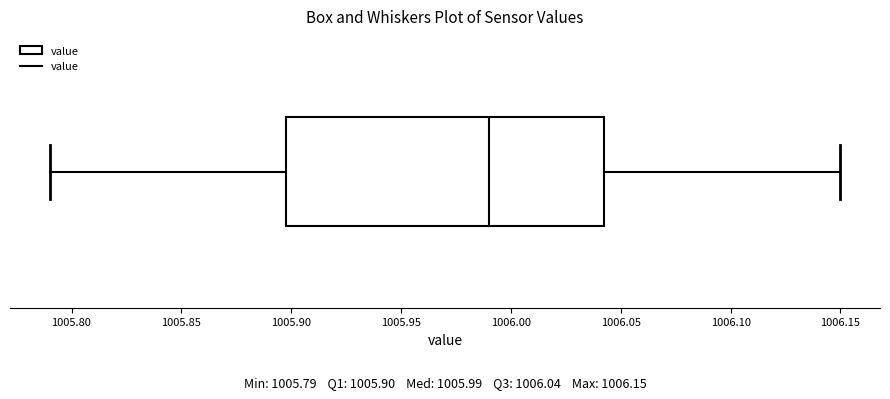

Read this box plot against the x-axis: the position of the median line, the range covered by the box, and the ends of both whiskers. The values are not printed on the chart, so give them approximately, as read against the axis.

median 1005.990, box 1005.900 to 1006.045, whiskers 1005.790 to 1006.150